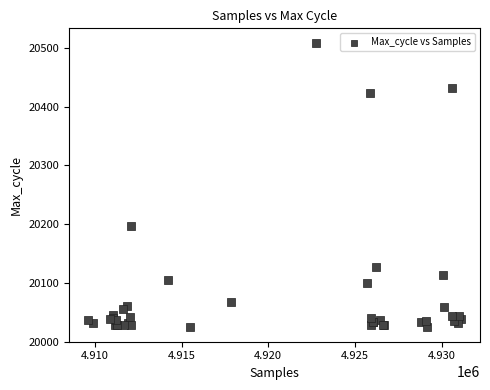

What Y value in the scatter plot is closest to 20266?

20197